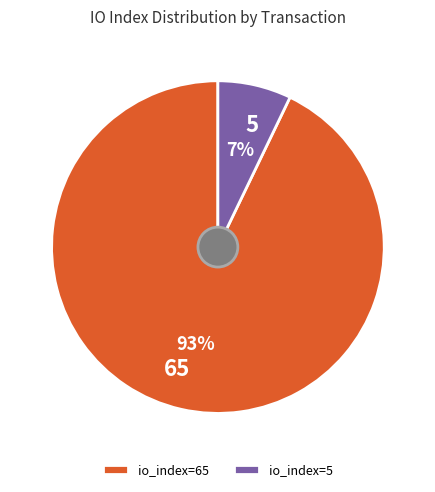

How many segments does this pie chart have?

2